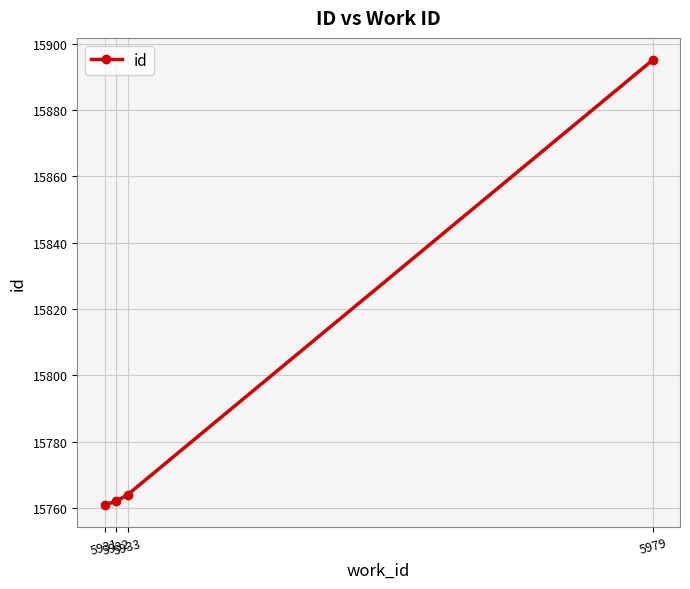

What is the value of the 2nd point from the left?

15762